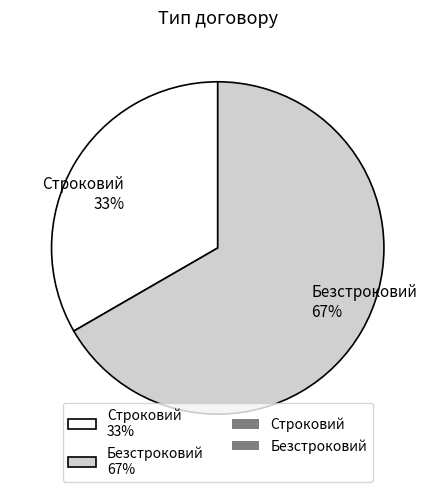

Does Строковий represent more than half of the total?

No